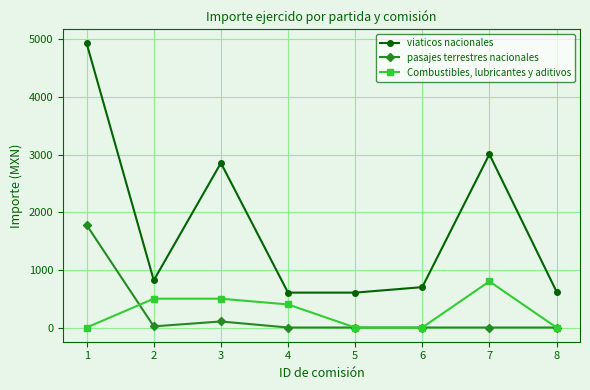

At which category is the sum across all series the highest?

1